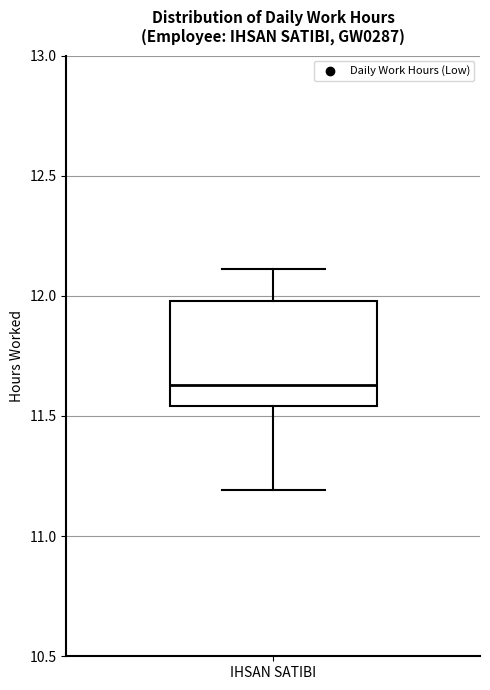

Where does the upper whisker of the box for IHSAN SATIBI end on the y-axis? The values are not printed on the chart, so give them approximately, as read against the axis.

12.10